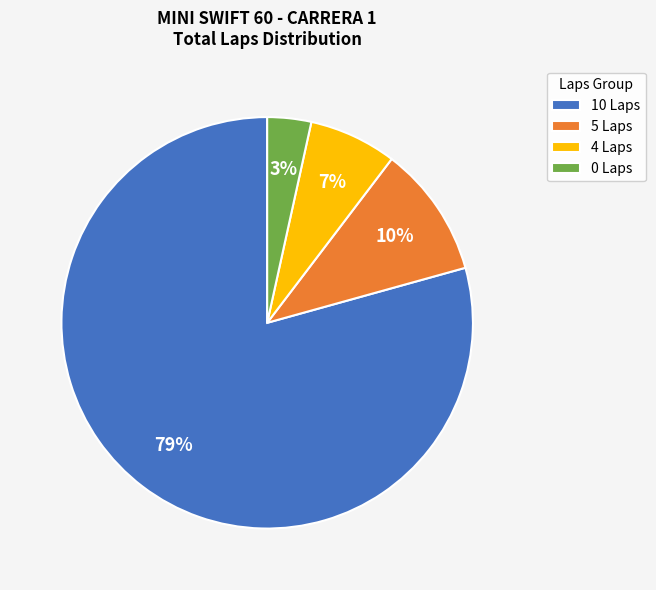

How many segments does this pie chart have?

4